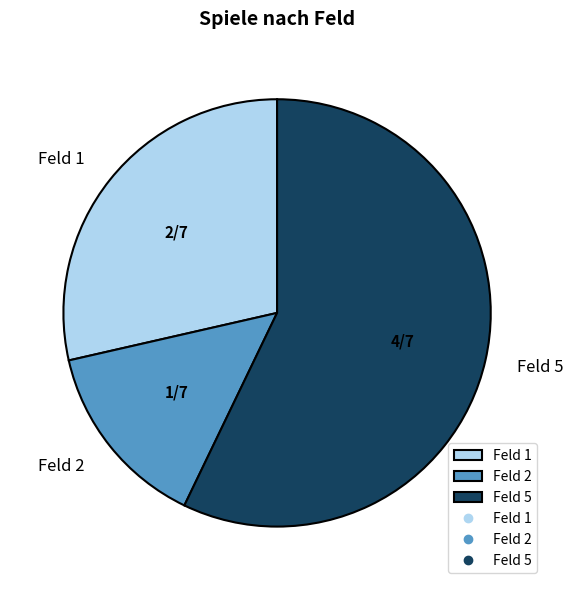

Rank the categories by value from lowest to highest.

Feld 2, Feld 1, Feld 5